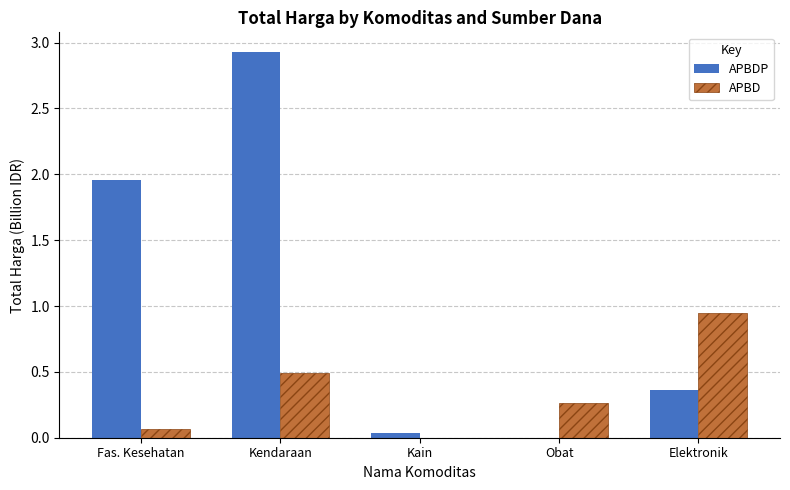

The APBDP series shows 0.1 at Elektronik. True or false?

False